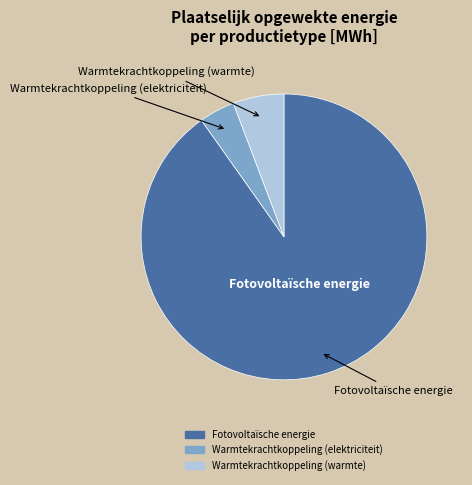

True or false: Warmtekrachtkoppeling (warmte) accounts for 12% of the total.

False